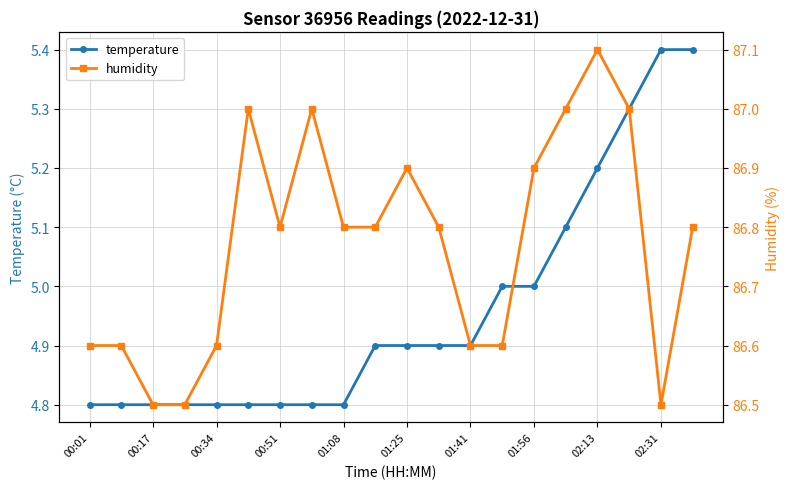

At how many categories does at least one series exceed 15?

20